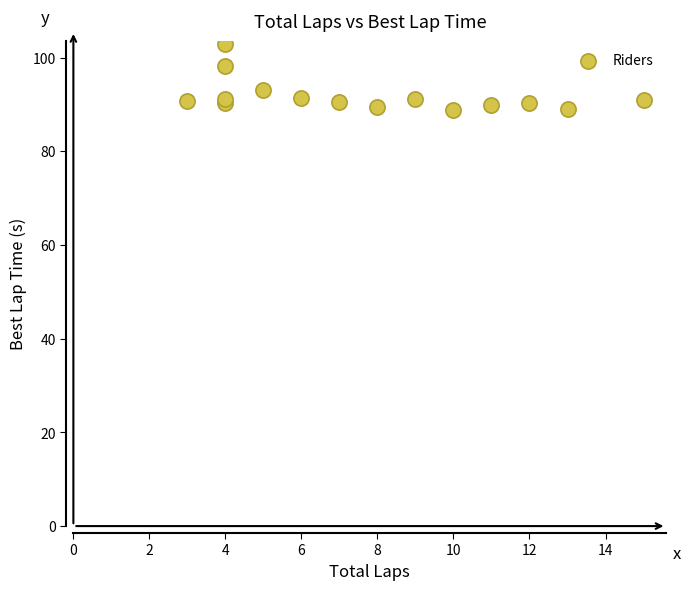

What Y value in the scatter plot is closest to 95?

93.1